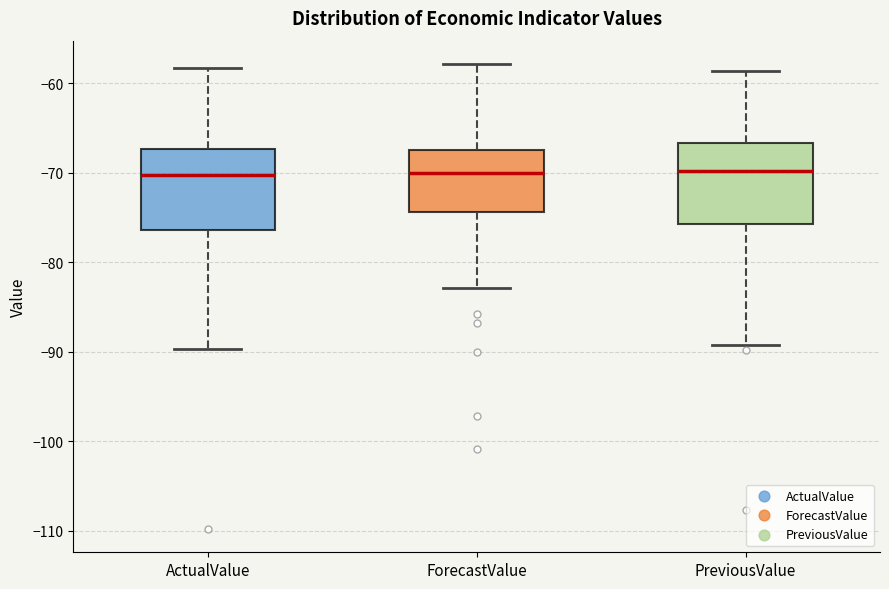

Where is the upper edge of the box for ForecastValue on the y-axis? The values are not printed on the chart, so give them approximately, as read against the axis.

-67